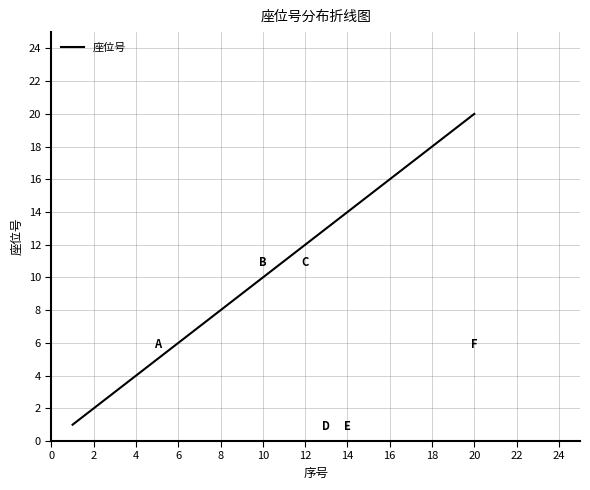

What is the maximum value shown in the chart?

20